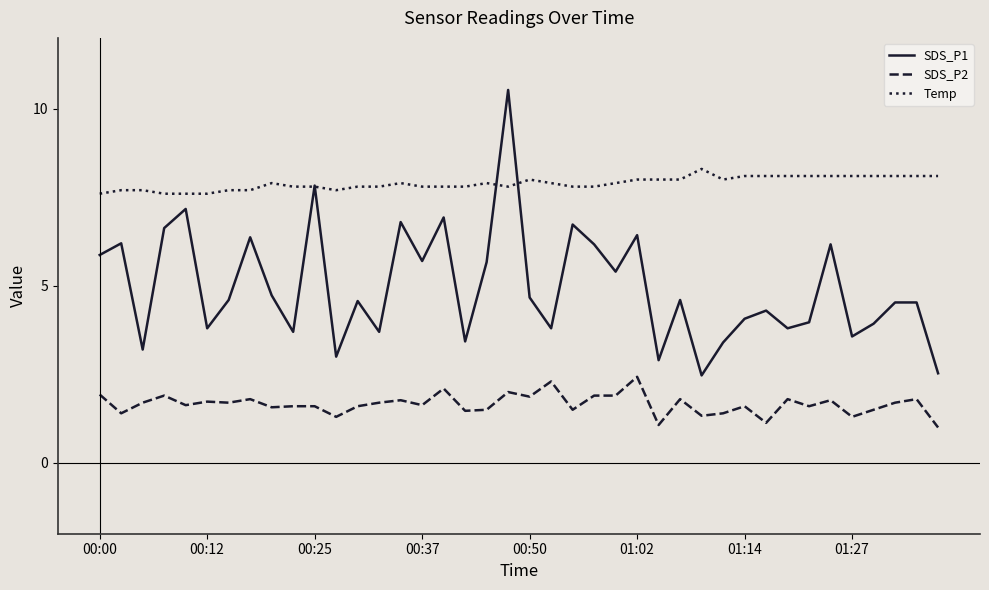

What is the highest value of the Temp series?

8.3